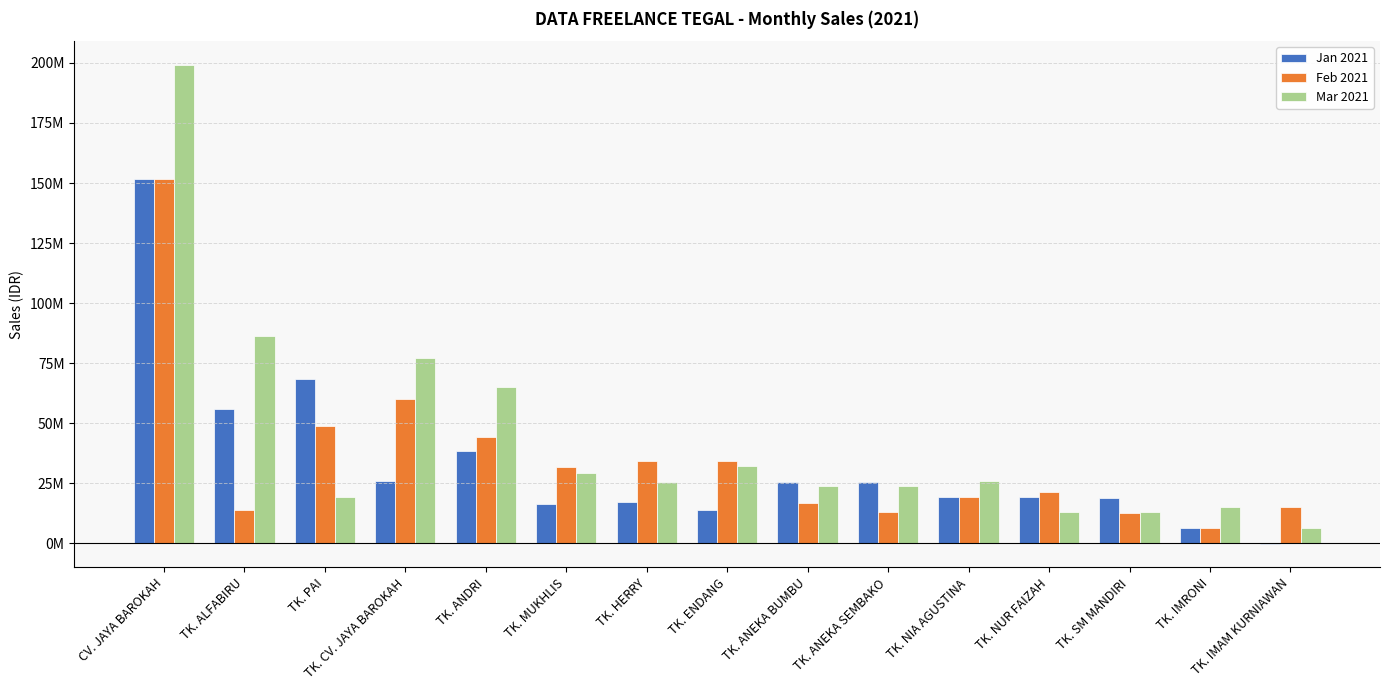

Are the bars grouped side by side (vs. stacked)?

Yes